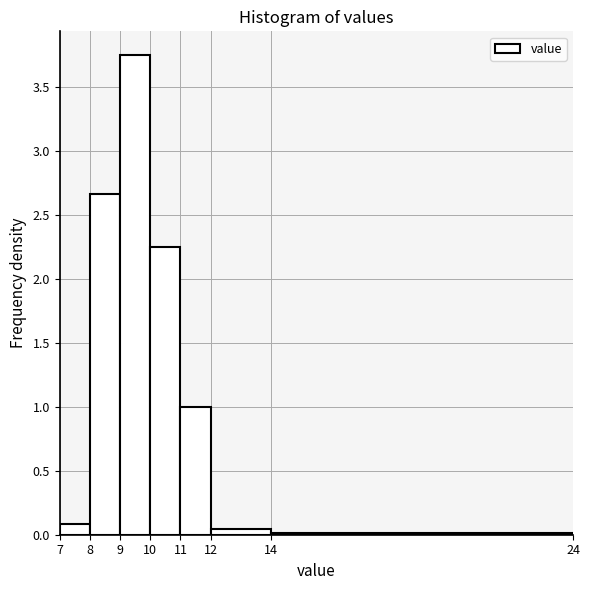

Over which range of the x-axis is the bar tallest?

9 to 10